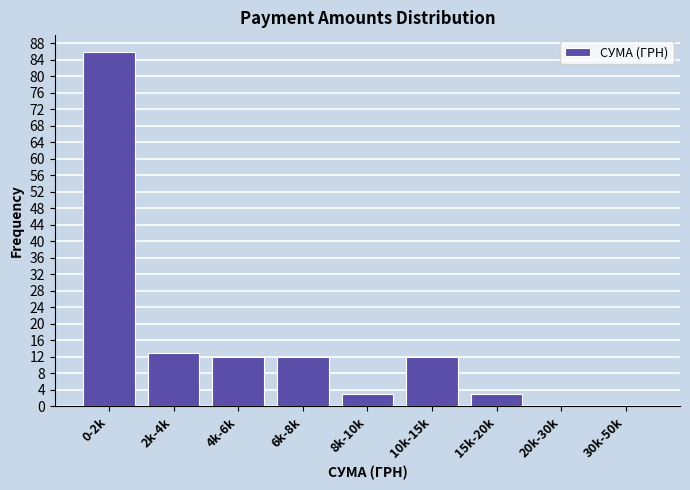

Reading left to right, transcribe all the data shown in this chart.

0-2k=86	2k-4k=13	4k-6k=12	6k-8k=12	8k-10k=3	10k-15k=12	15k-20k=3	20k-30k=0	30k-50k=0